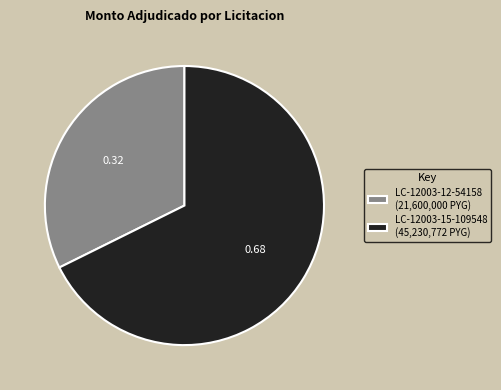

What is the majority slice?

LC-12003-15-109548 (45,230,772 PYG)